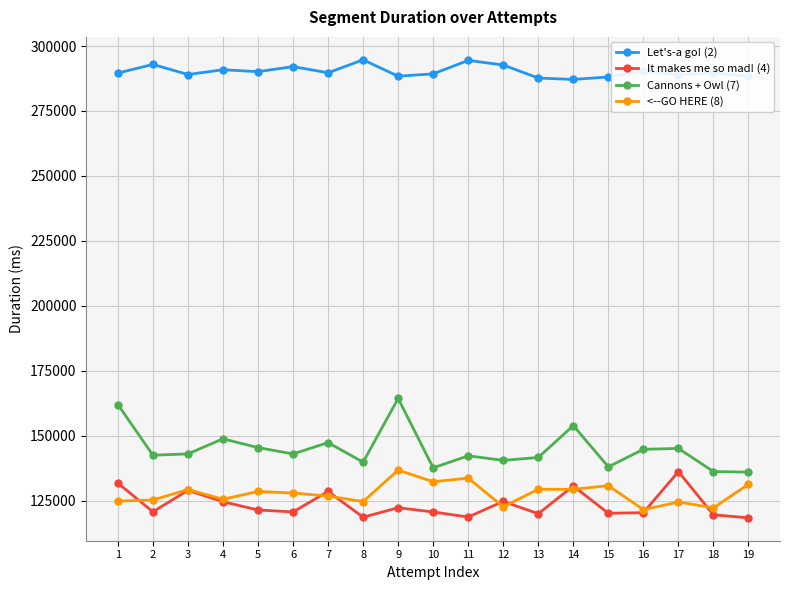

At which label does Cannons + Owl (7) first exceed 142959?

1